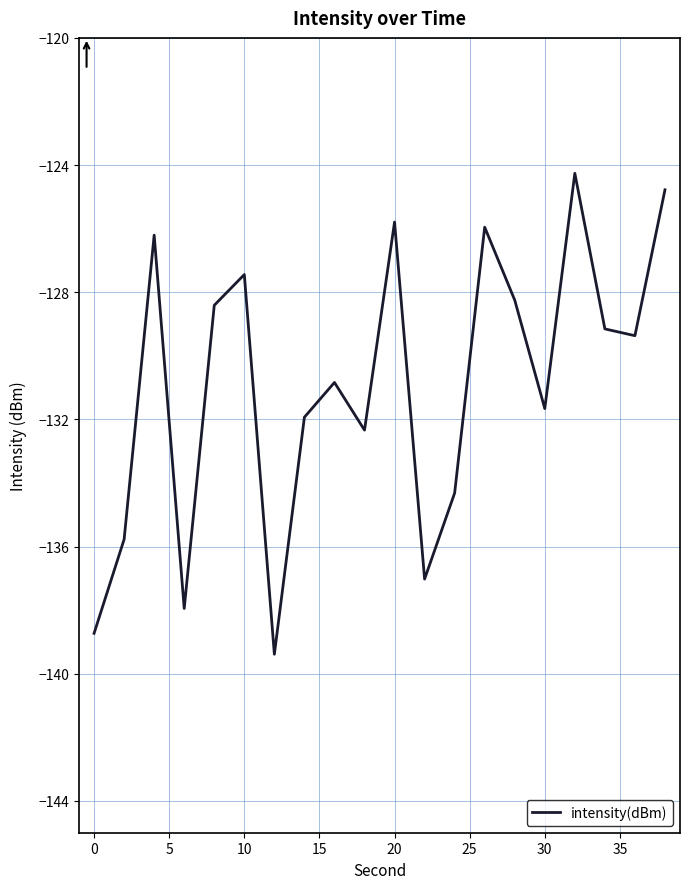

What is the minimum value shown in the chart?

-139.4